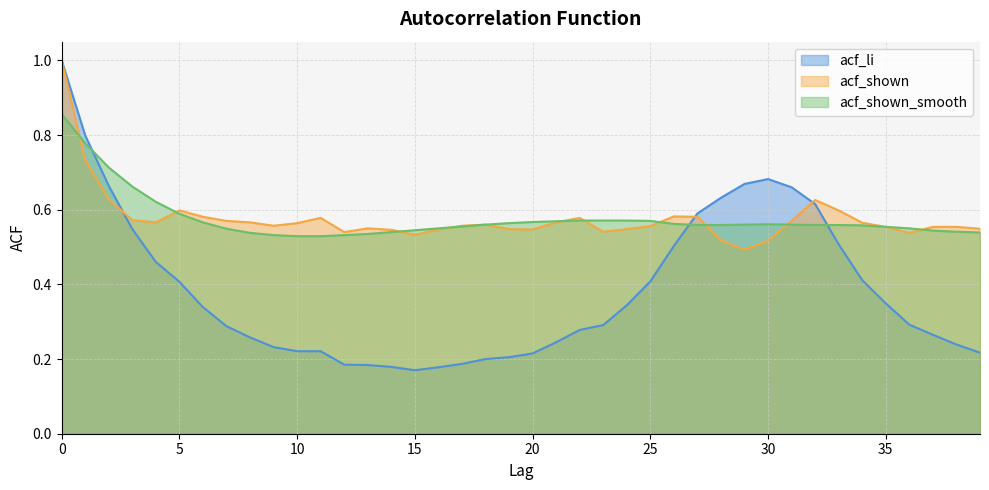

In acf_shown_smooth, how many points are higher than both neighbors (excluding endpoints)?

1